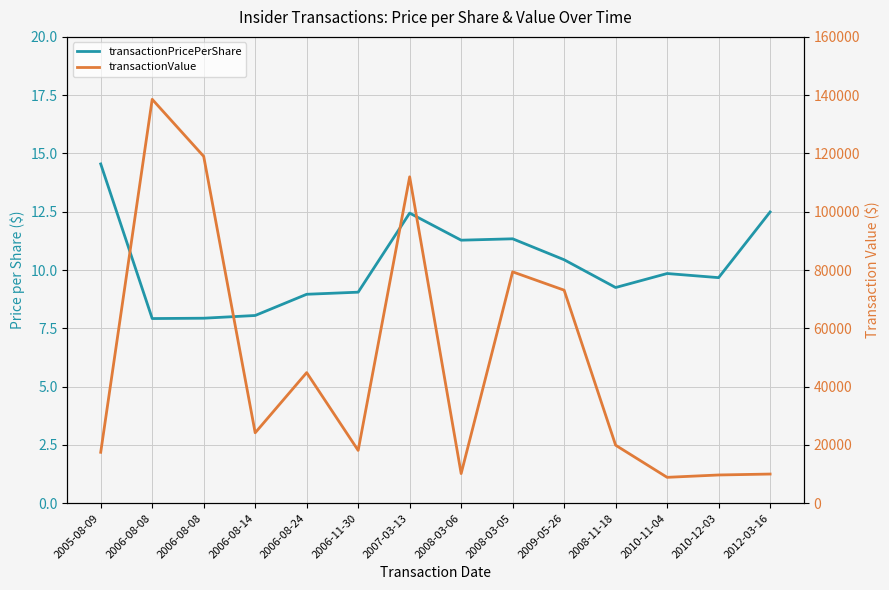

Is the value of transactionValue at 2010-12-03 greater than the value of transactionPricePerShare at 2009-05-26?

Yes